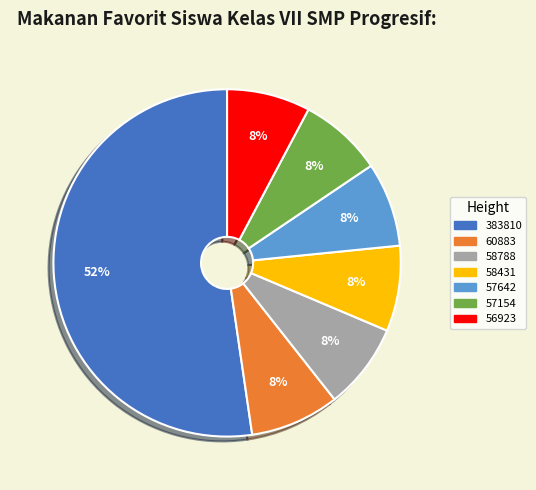

How many segments does this pie chart have?

7